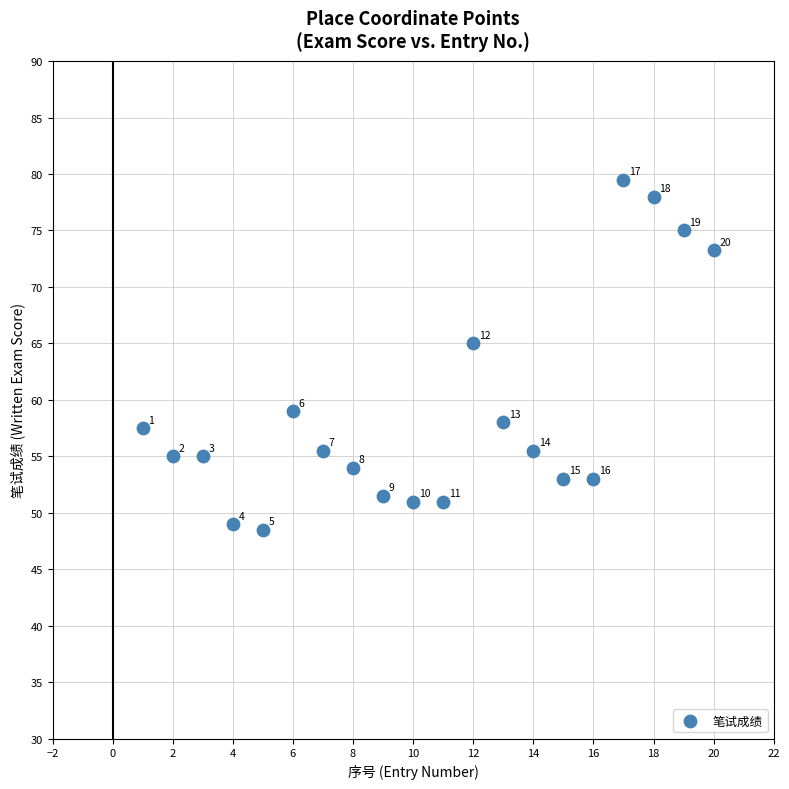

What Y value in the scatter plot is closest to 64?

65.0